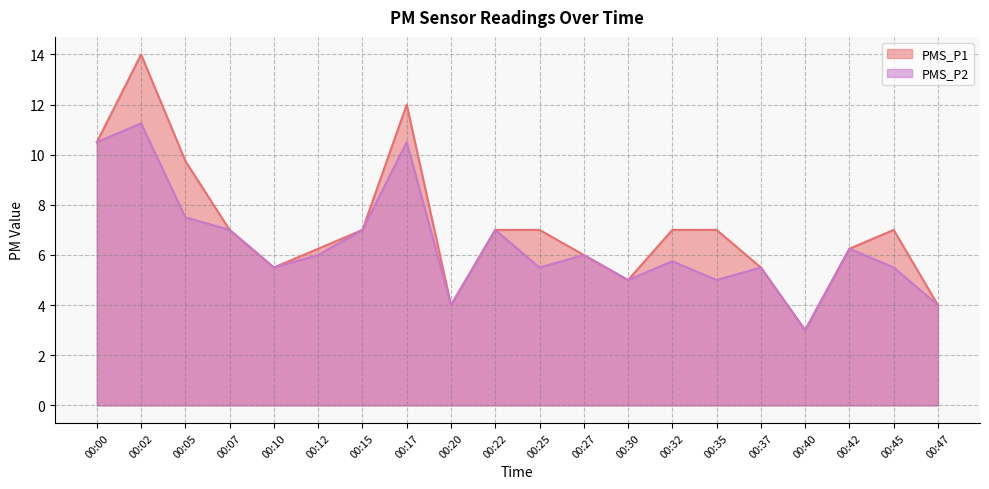

What is the maximum value for PMS_P2?

11.2